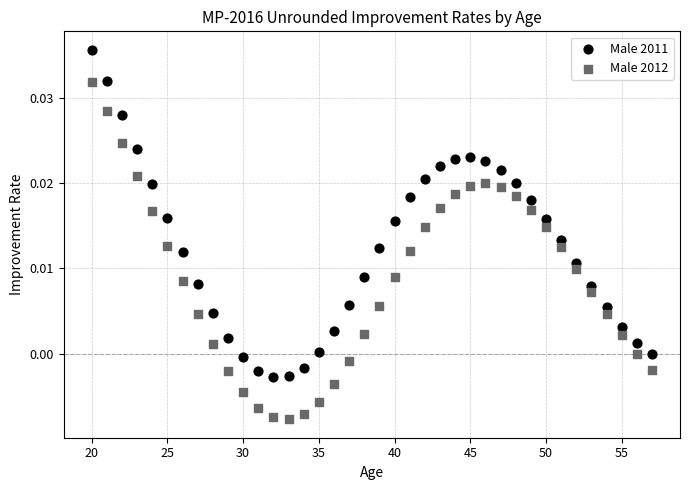

What are all the series names shown in the legend?

Male 2011, Male 2012